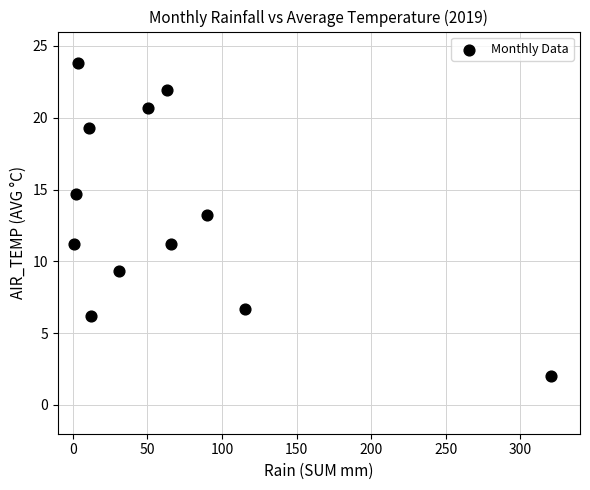

What is the average X value?

63.9